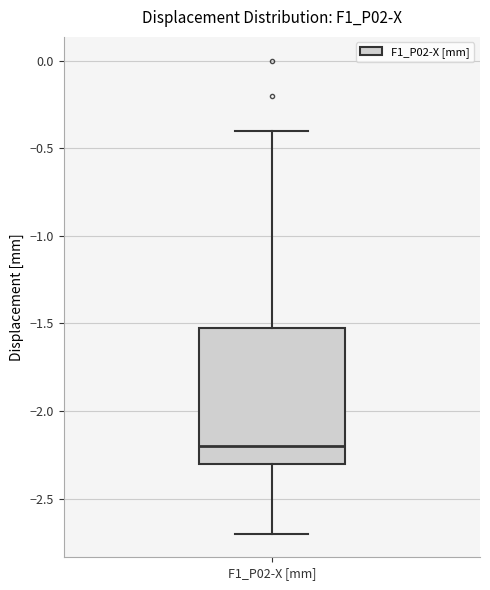

Where is the upper edge of the box for F1_P02-X [mm] on the y-axis? The values are not printed on the chart, so give them approximately, as read against the axis.

-1.5